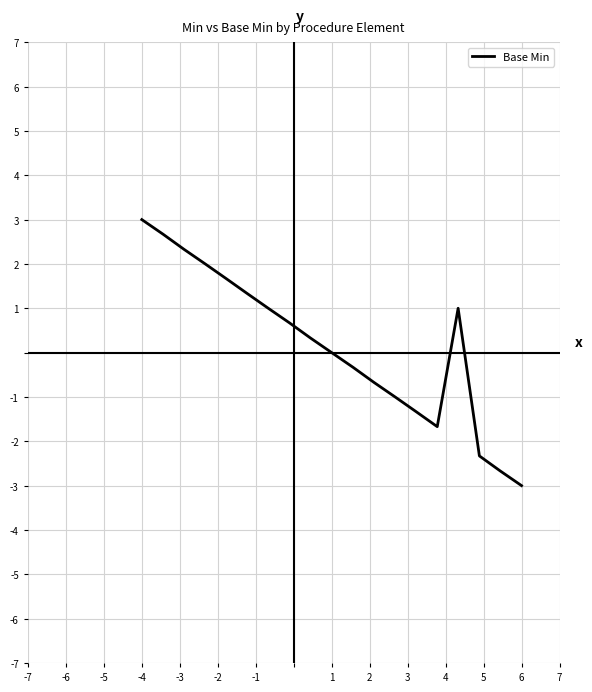

What is the difference between the maximum and minimum values?

6.0